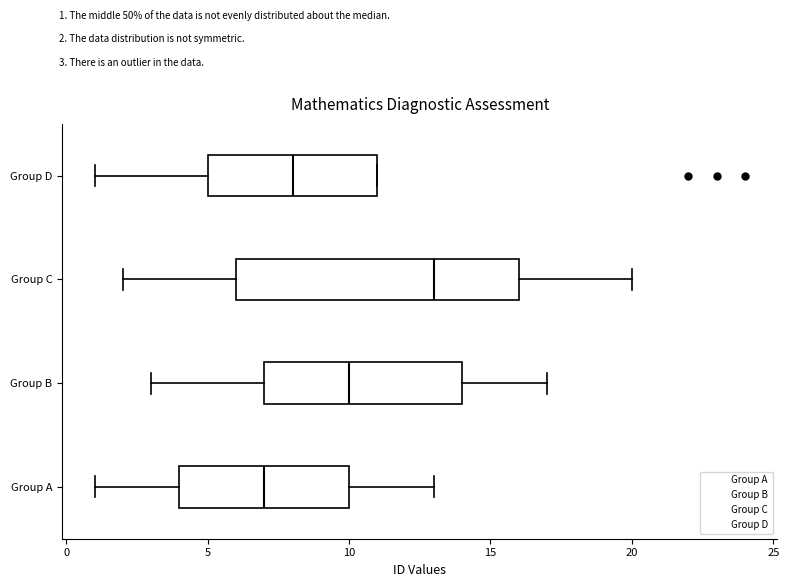

Comparing the boxes themselves (not the whiskers), which one is the widest?

Group C